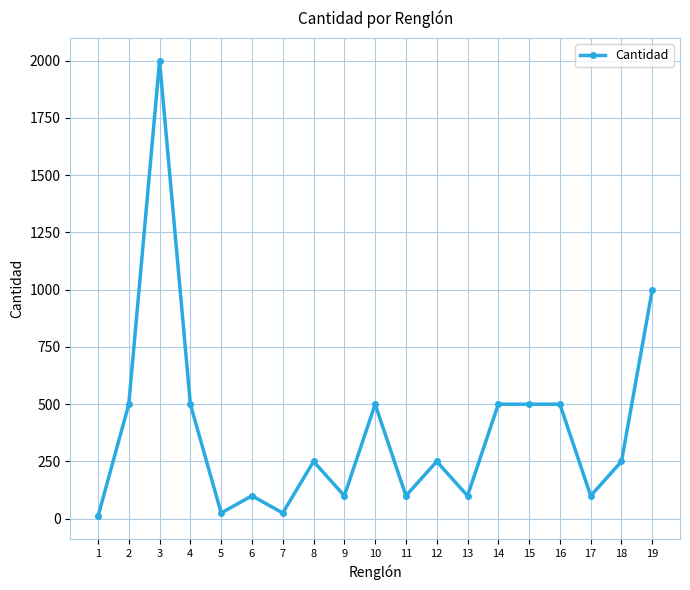

At which category does the data reach its first local peak?

3